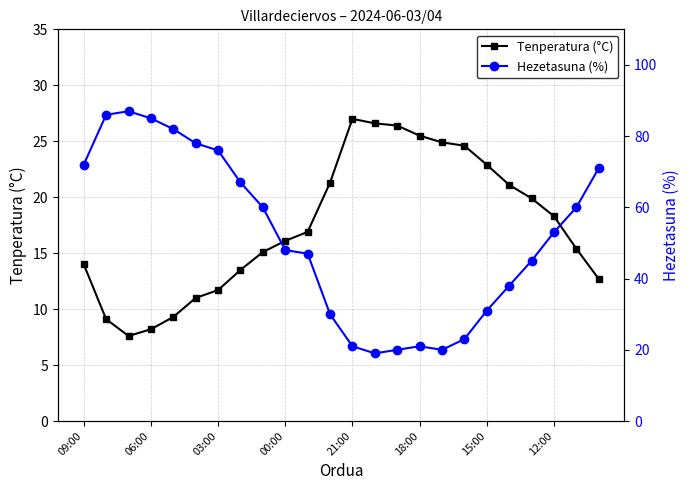

Where is Tenperatura (°C) nearest to the value 17?

10